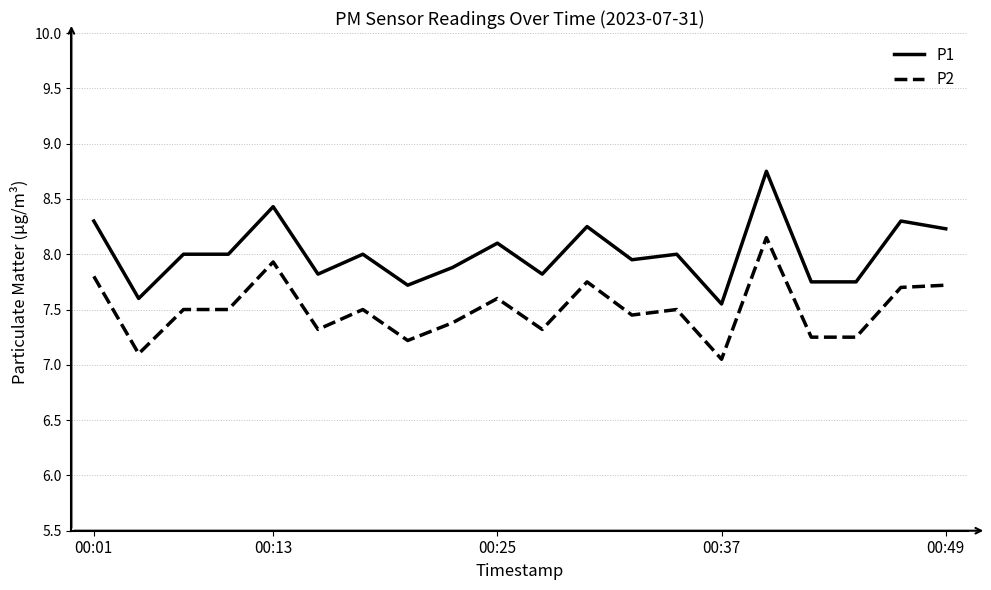

True or false: P1 and P2 cross at least once.

False